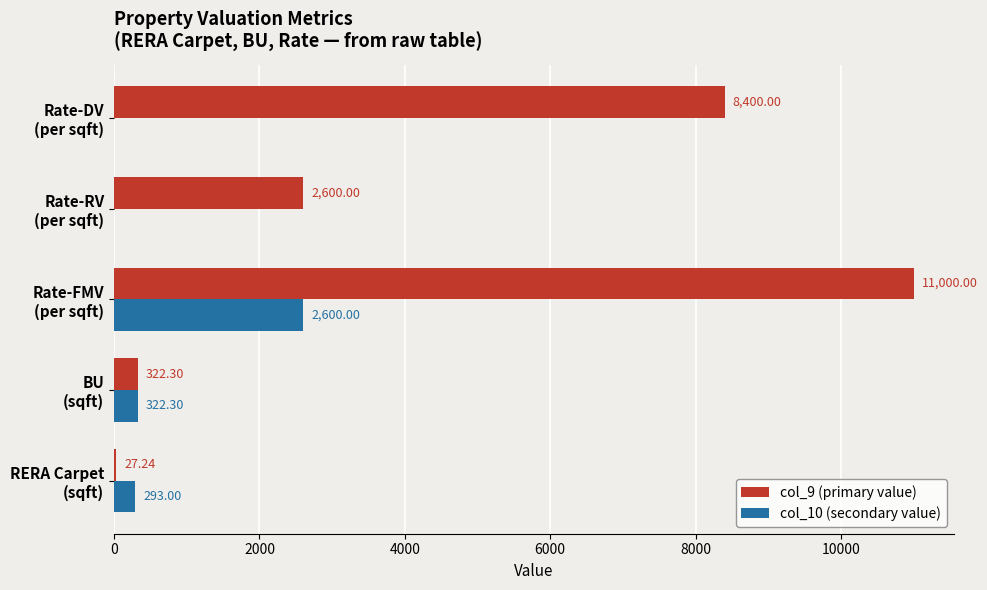

How many distinct data groups are displayed?

2